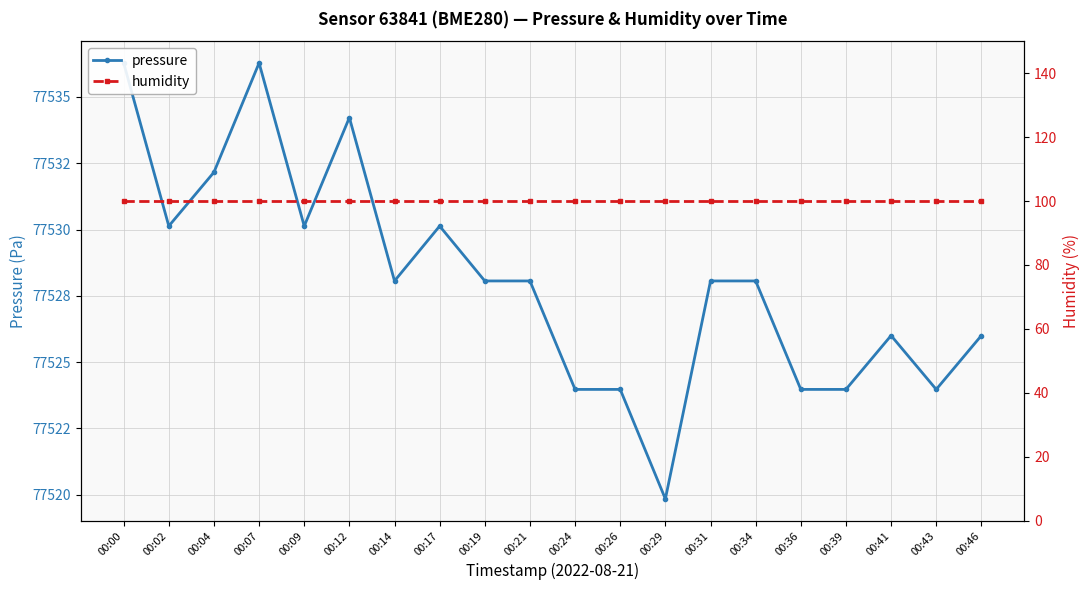

What are all the series names shown in the legend?

pressure, humidity